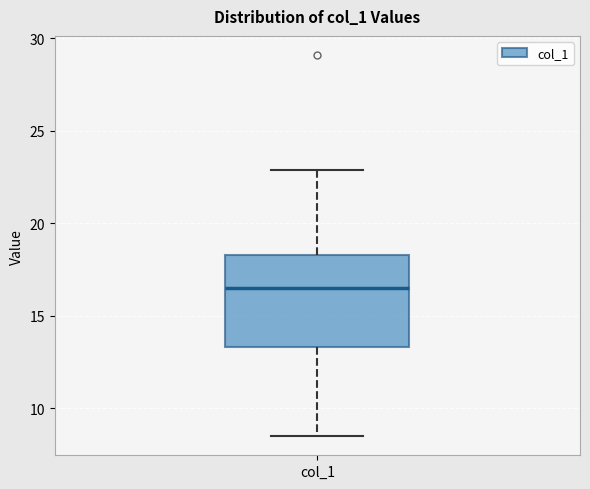

Where is the upper edge of the box for col_1 on the y-axis? The values are not printed on the chart, so give them approximately, as read against the axis.

18.5